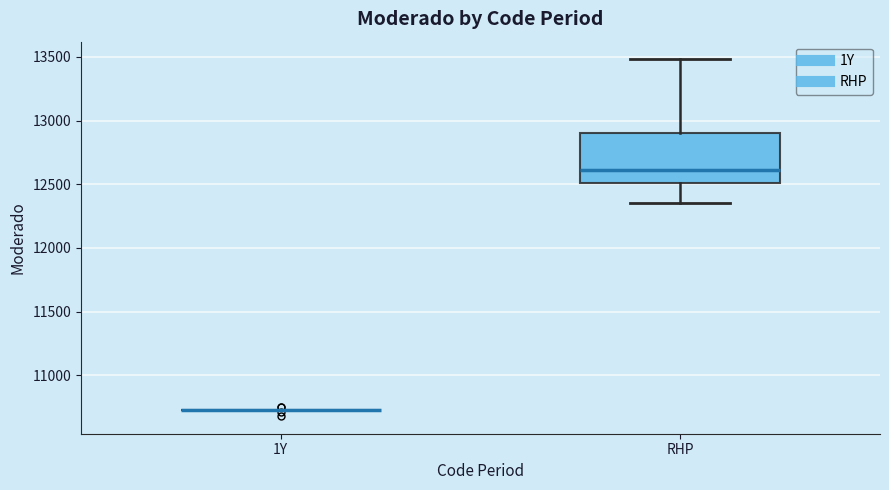

Comparing the boxes themselves (not the whiskers), which one is the tallest?

RHP